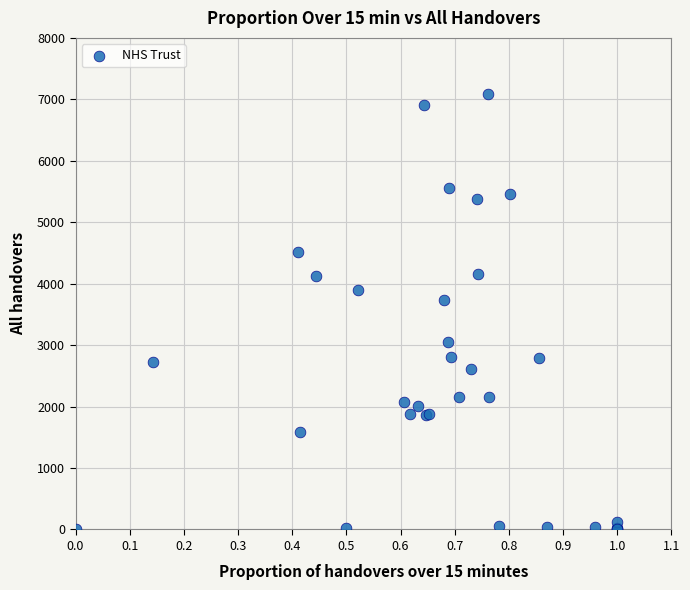

What Y value in the scatter plot is closest to 3544?

3741